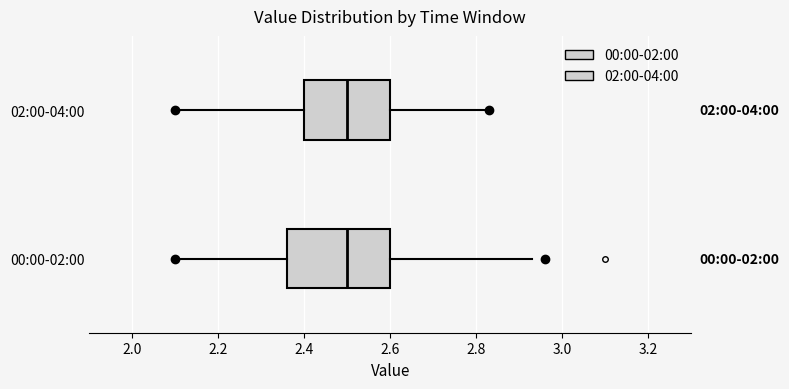

Which box is the widest, from its left edge to its right edge?

00:00-02:00